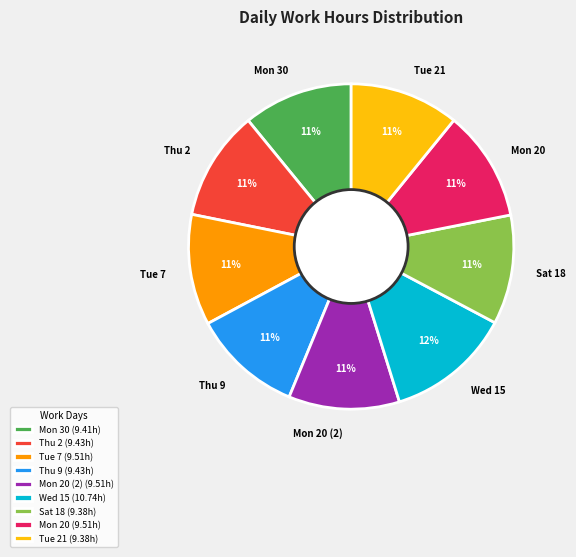

To the nearest percent, what is the difference between the Wed 15 and Tue 7 slice percentages?

1%